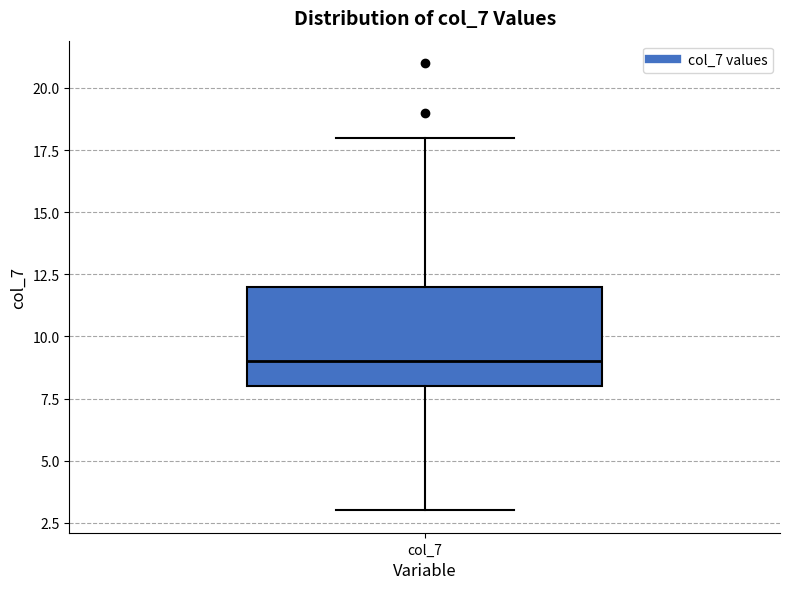

Where is the upper edge of the box for col_7 on the y-axis? The values are not printed on the chart, so give them approximately, as read against the axis.

12